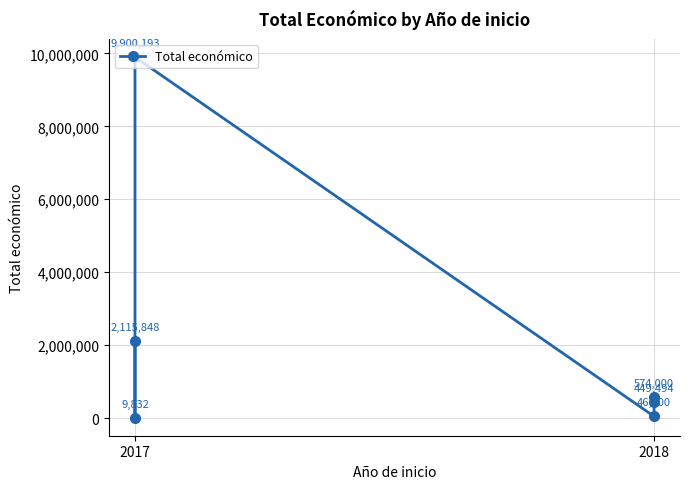

The value at 2017 is 2115848. True or false?

True